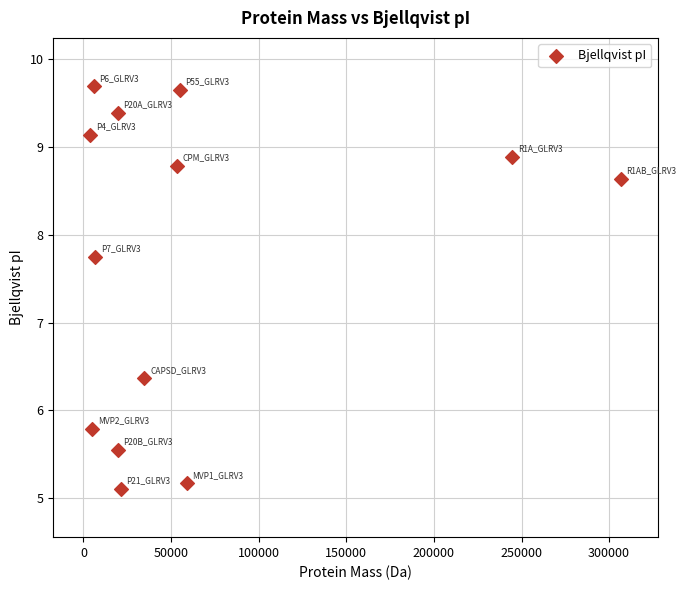

What is the range of Y values (max minus min)?

4.6